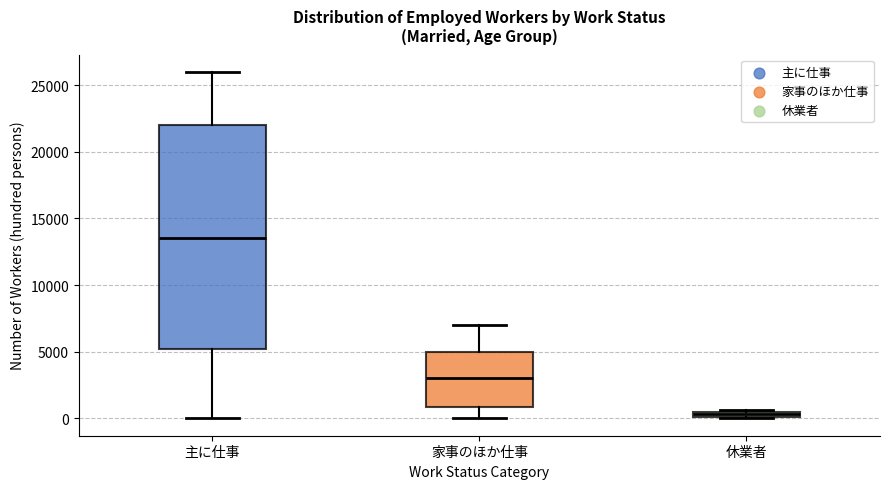

Which box has the lowest median line?

休業者